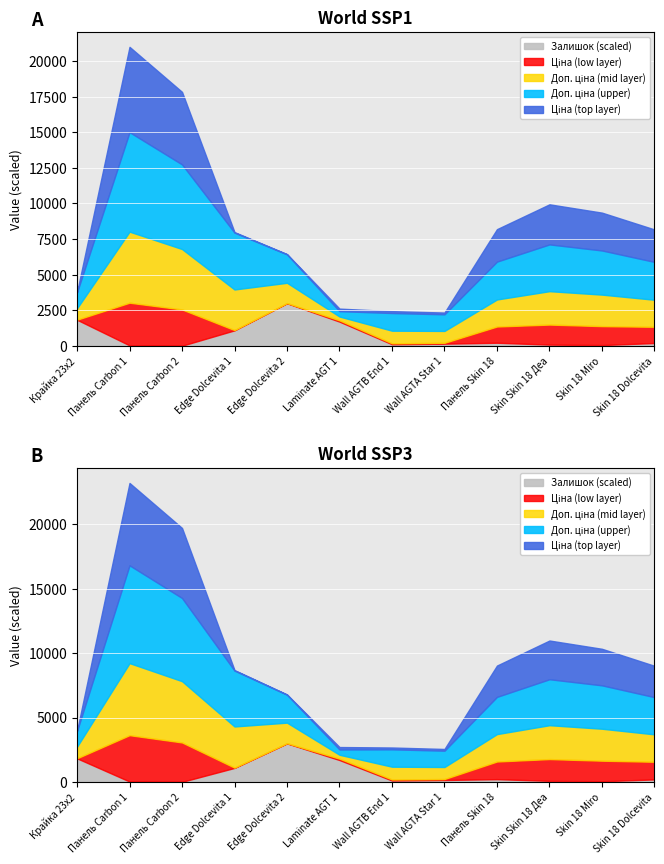

Is the value of Ціна at 11 greater than the value of Залишок at 7?

Yes